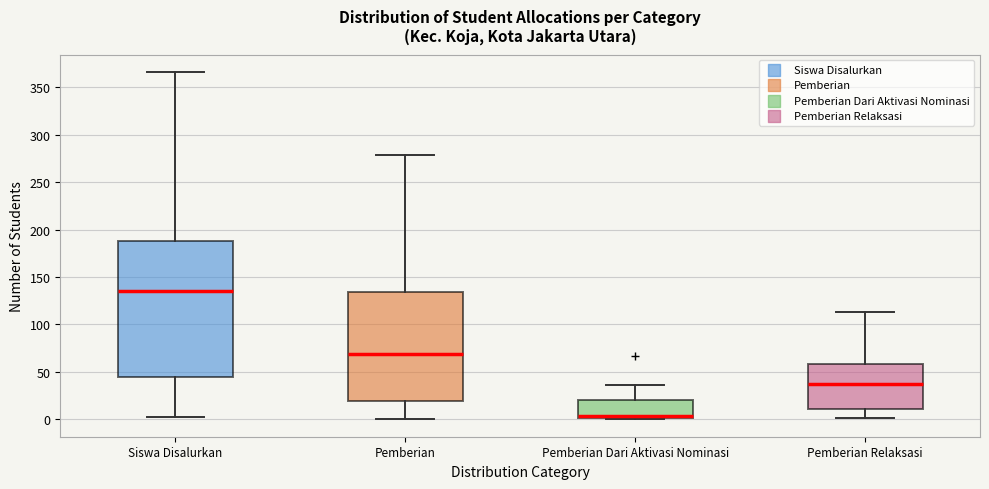

Where does the median line of the box for Pemberian Dari Aktivasi Nominasi sit on the y-axis? The values are not printed on the chart, so give them approximately, as read against the axis.

5